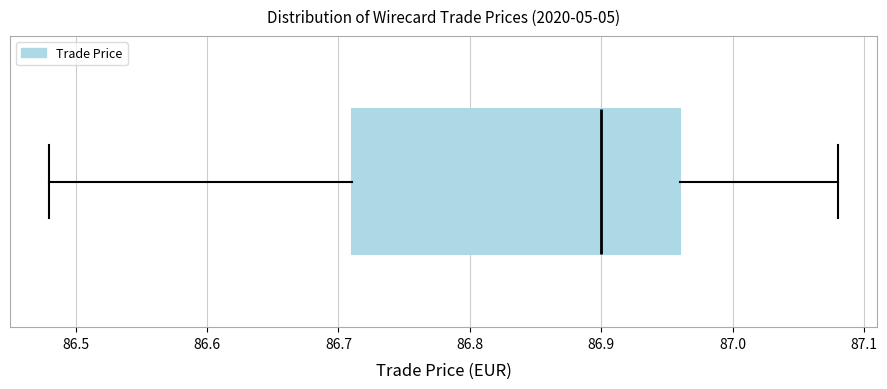

Read this box plot against the x-axis: the position of the median line, the range covered by the box, and the ends of both whiskers. The values are not printed on the chart, so give them approximately, as read against the axis.

median 86.90, box 86.71 to 86.96, whiskers 86.48 to 87.08